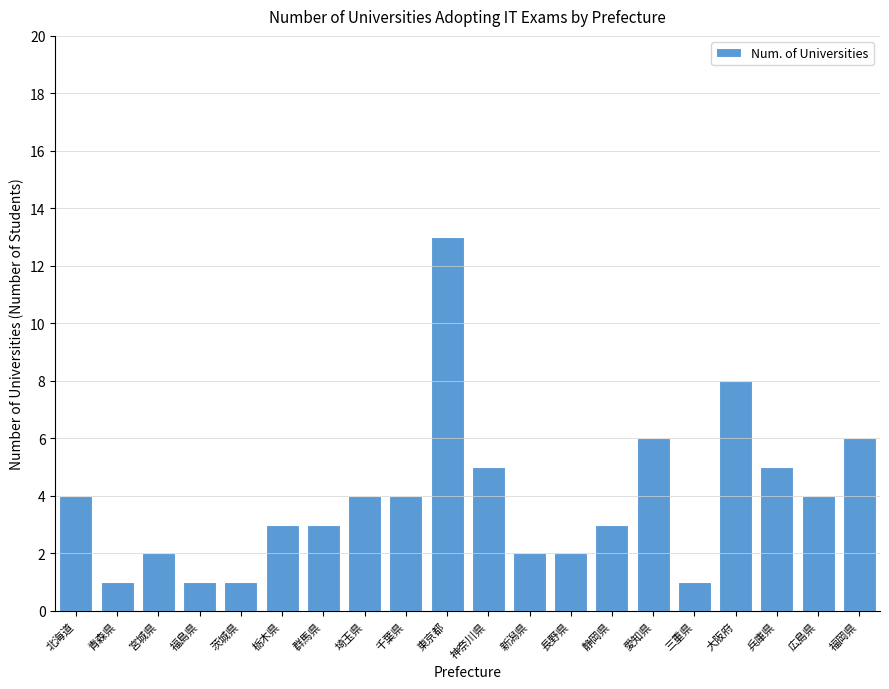

Reading left to right, transcribe all the data shown in this chart.

北海道=4	青森県=1	宮城県=2	福島県=1	茨城県=1	栃木県=3	群馬県=3	埼玉県=4	千葉県=4	東京都=13	神奈川県=5	新潟県=2	長野県=2	静岡県=3	愛知県=6	三重県=1	大阪府=8	兵庫県=5	広島県=4	福岡県=6